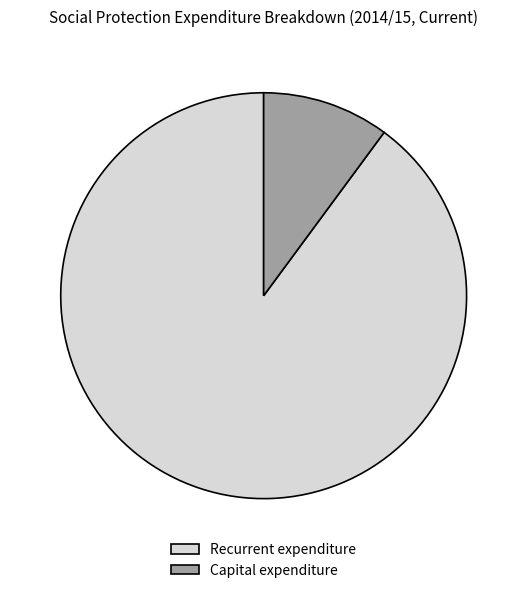

What is the majority slice?

Recurrent expenditure